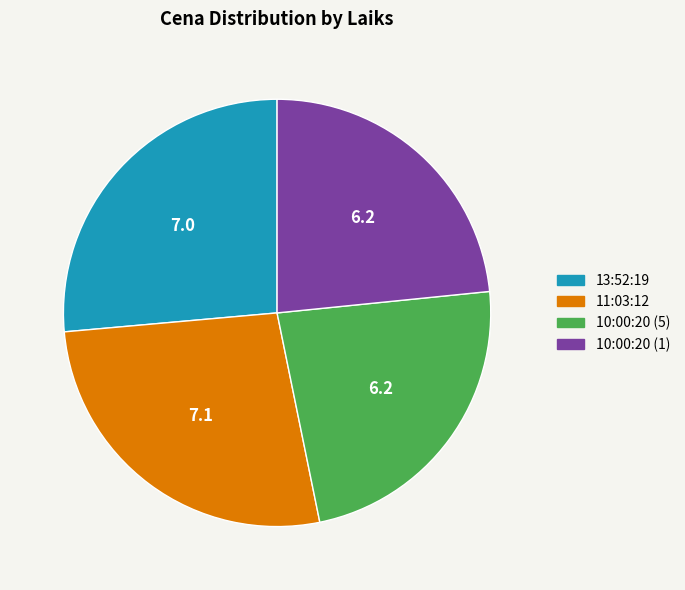

True or false: 10:00:20 (1) accounts for 12% of the total.

False